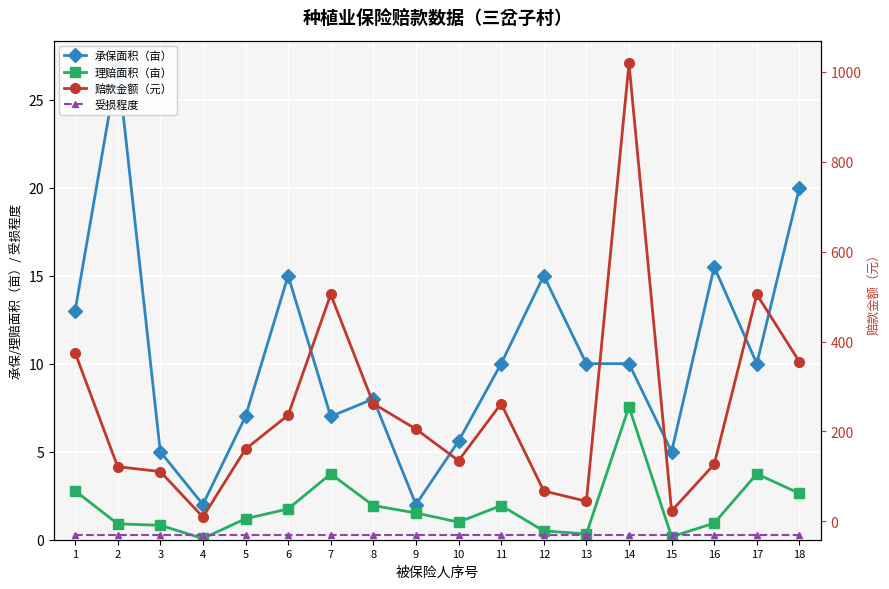

What is the average value of the 理赔面积（亩） series?

1.9